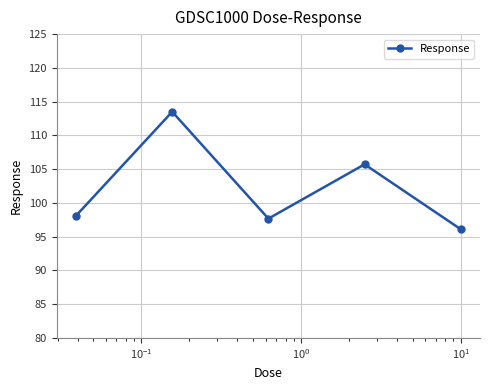

Count the number of values greater than 98.

3